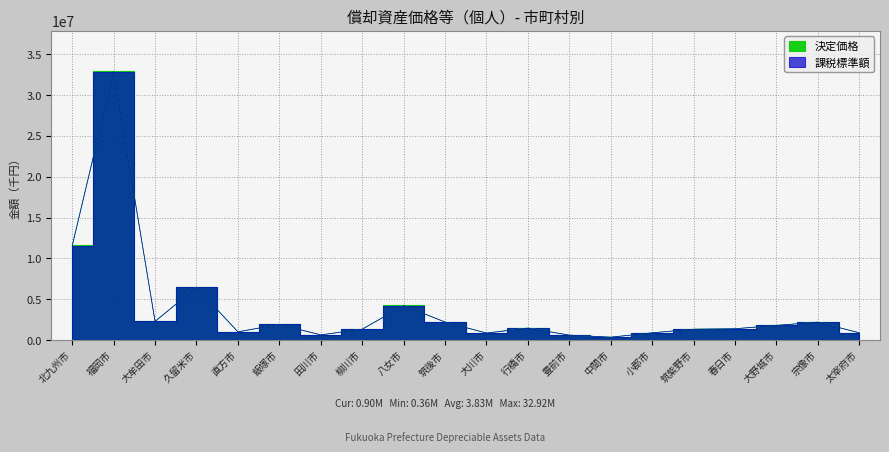

At which label does 課税標準額 reach its peak?

福岡市